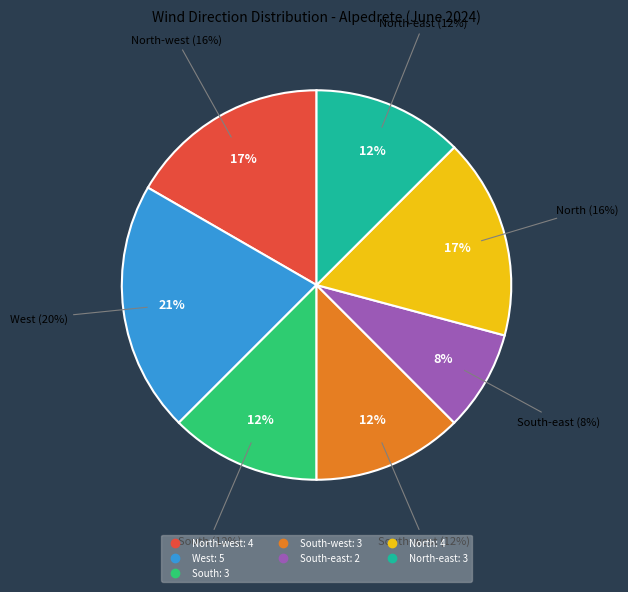

What percentage is the South-west slice, to the nearest percent?

12%